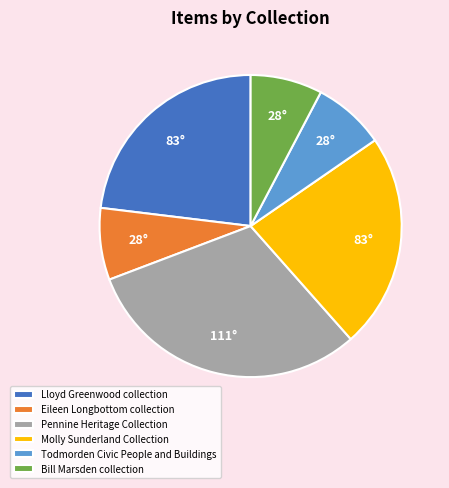

Do Lloyd Greenwood collection and Eileen Longbottom collection together represent more than half of the pie?

No